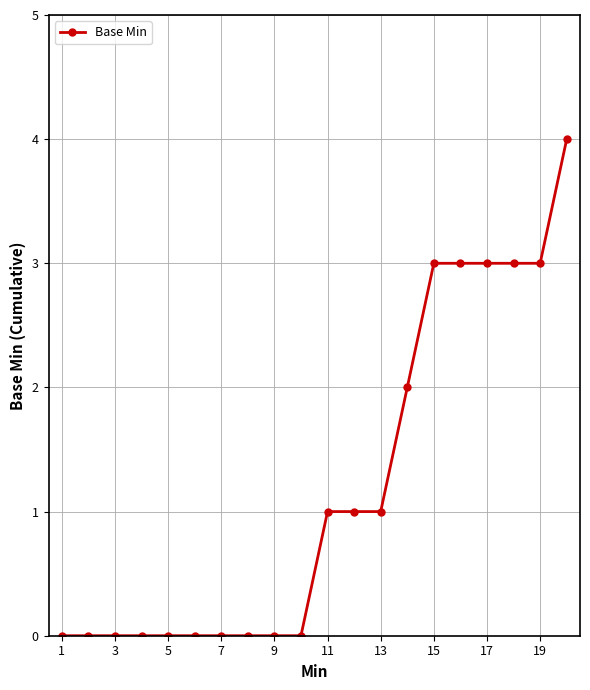

What is the sum of all values?

24